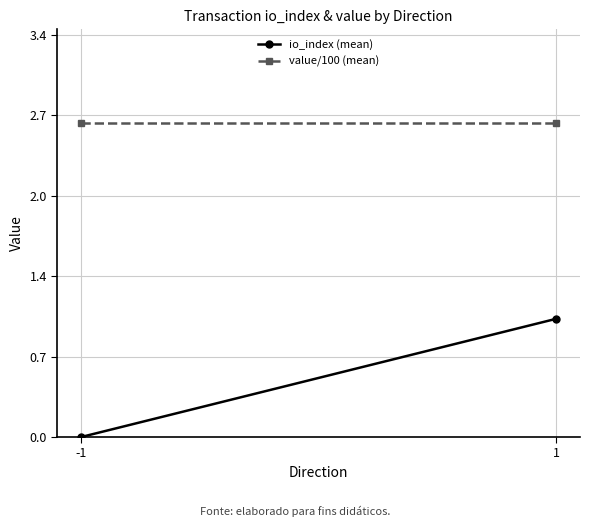

Rank the series at 1 from lowest to highest value.

io_index (mean), value/100 (mean)